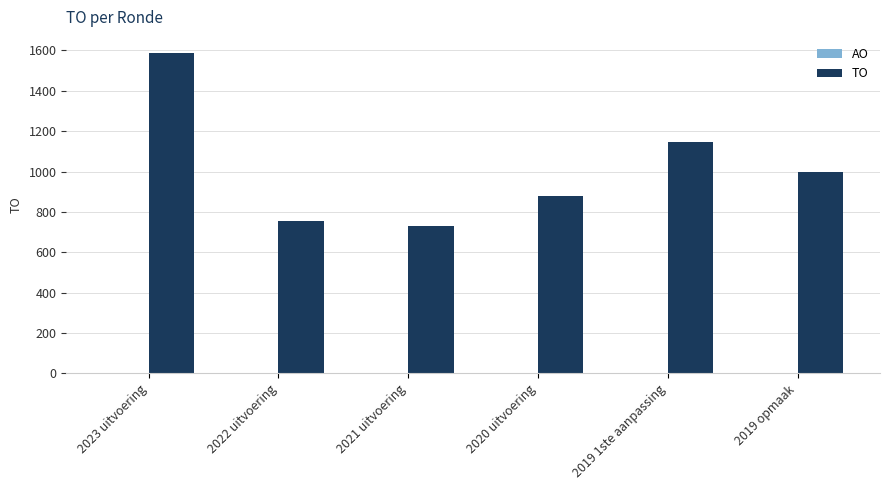

What position from the left is 2022 uitvoering?

2